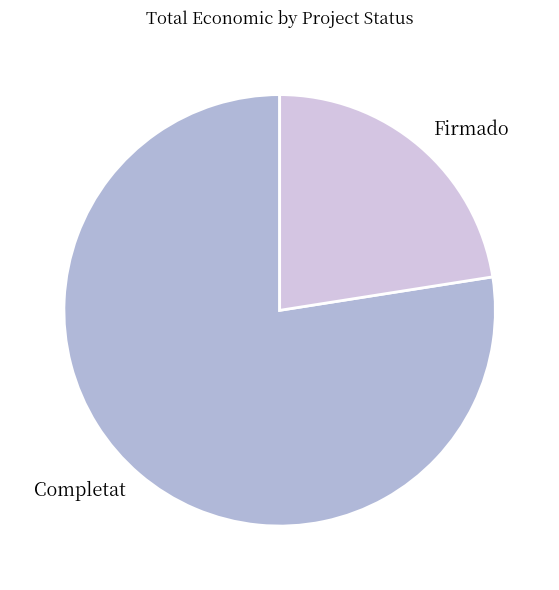

What is the smallest slice in the pie chart?

Firmado